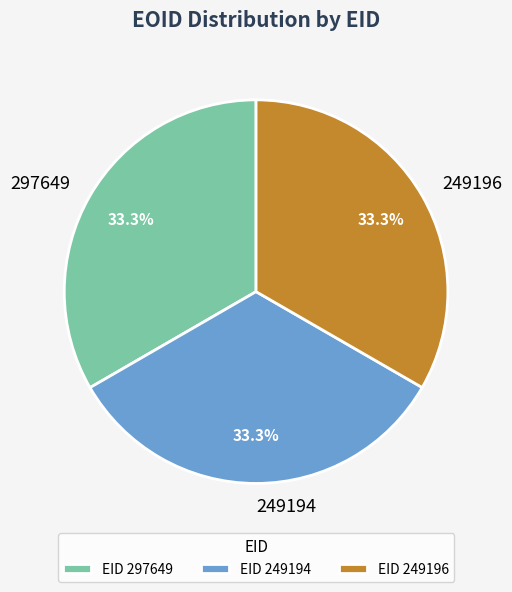

What percentage is NOT represented by 249196?

66.7%